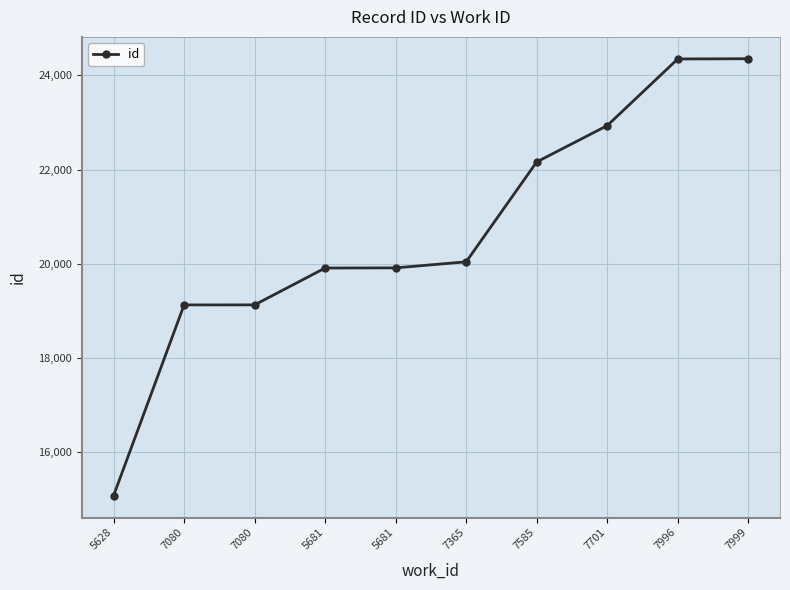

True or false: there are more than 2 points higher than both neighbors.

False